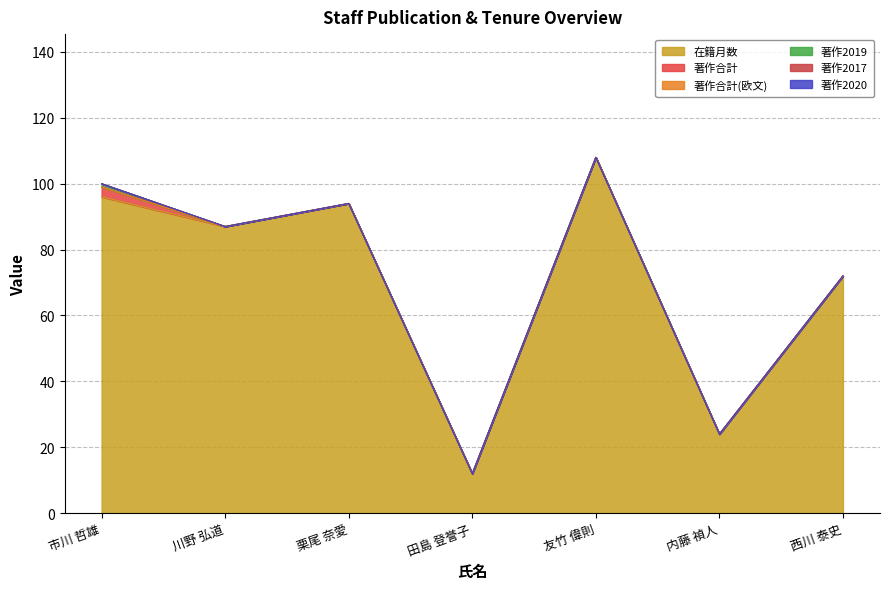

How many lines are shown in the chart?

6